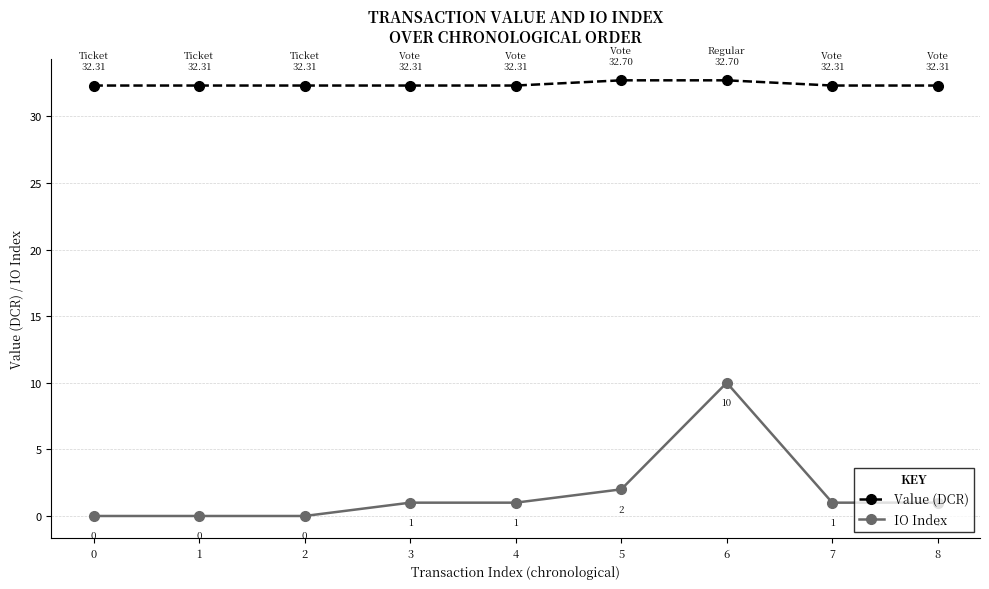

True or false: Value (DCR) has a value of 32.3 at 7.

True